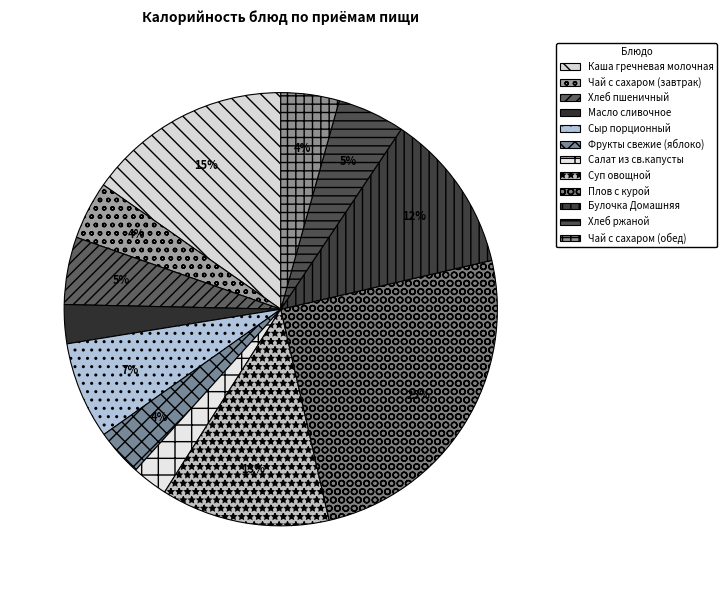

Combined, what portion of the pie is Фрукты свежие (яблоко) and Булочка Домашняя?

15.5%